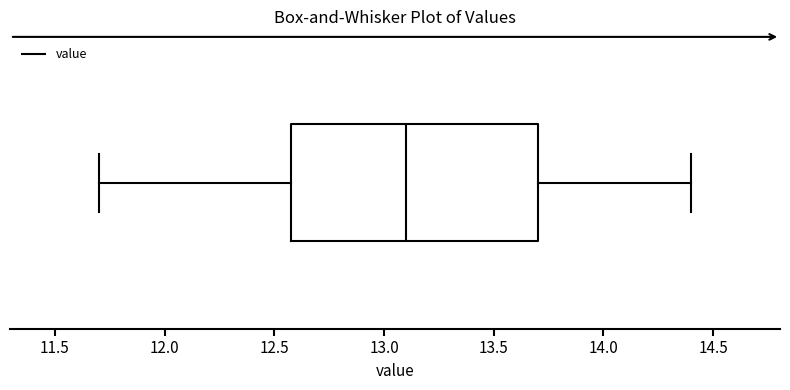

Where does the left whisker of the box end on the x-axis? The values are not printed on the chart, so give them approximately, as read against the axis.

11.7